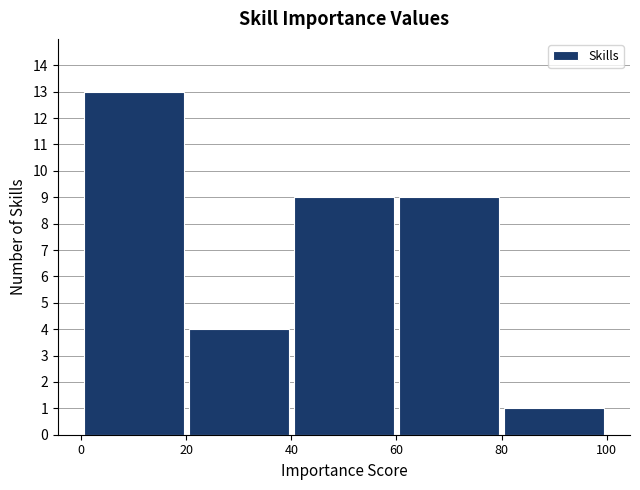

Over which range of the x-axis is the bar tallest?

0 to 20